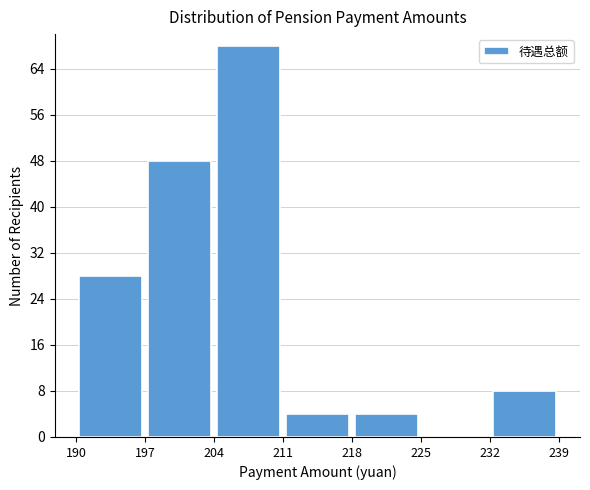

Reading left to right, transcribe this chart: for each bar, give the range it covers on the x-axis and its height. The values are not printed on the chart, so give them approximately, as read against the axis.

190 to 197: 28
197 to 204: 48
204 to 211: 68
211 to 218: 4
218 to 225: 4
225 to 232: 0
232 to 239: 8